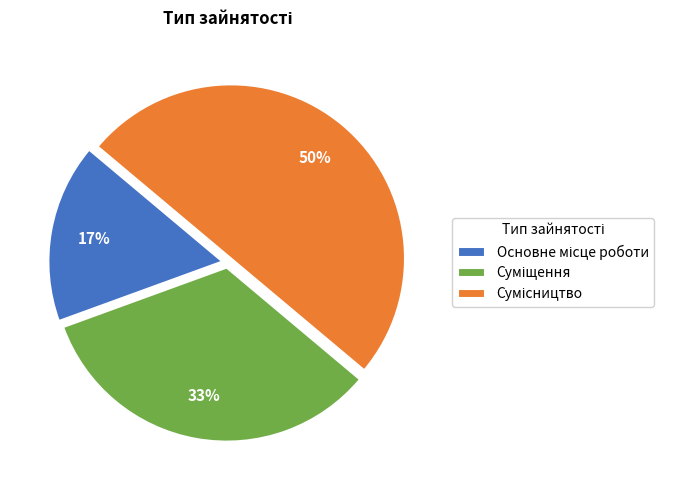

To the nearest percent, what is the average slice percentage?

33%